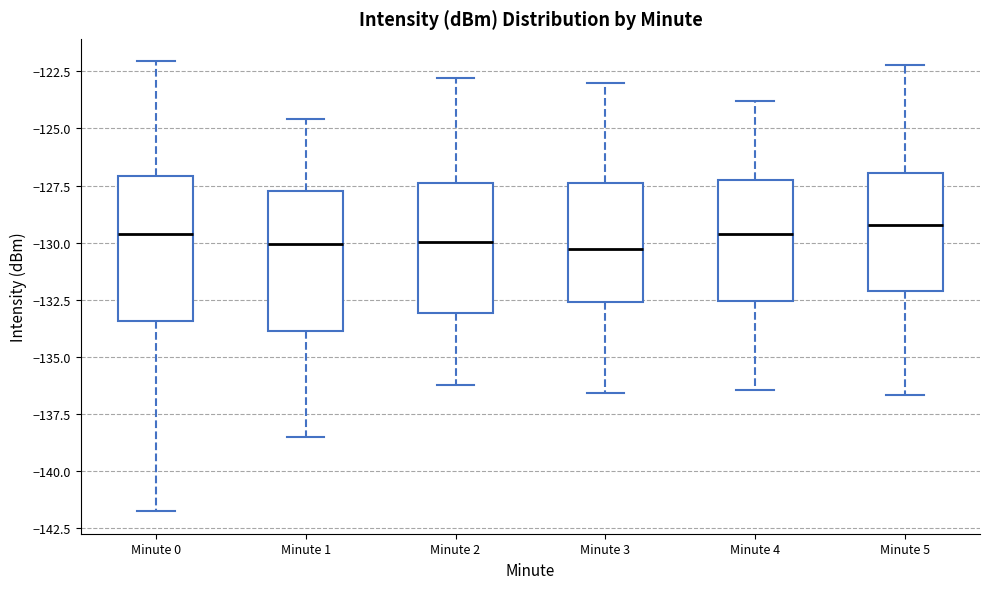

Reading left to right, read every box against the y-axis: the position of its median line, the range the box covers, and the ends of its whiskers. The values are not printed on the chart, so give them approximately, as read against the axis.

Minute 0: median -129.5, box -133.5 to -127.0, whiskers -142.0 to -122.0
Minute 1: median -130.0, box -134.0 to -127.5, whiskers -138.5 to -124.5
Minute 2: median -130.0, box -133.0 to -127.5, whiskers -136.0 to -123.0
Minute 3: median -130.5, box -132.5 to -127.5, whiskers -136.5 to -123.0
Minute 4: median -129.5, box -132.5 to -127.5, whiskers -136.5 to -124.0
Minute 5: median -129.0, box -132.0 to -127.0, whiskers -136.5 to -122.0